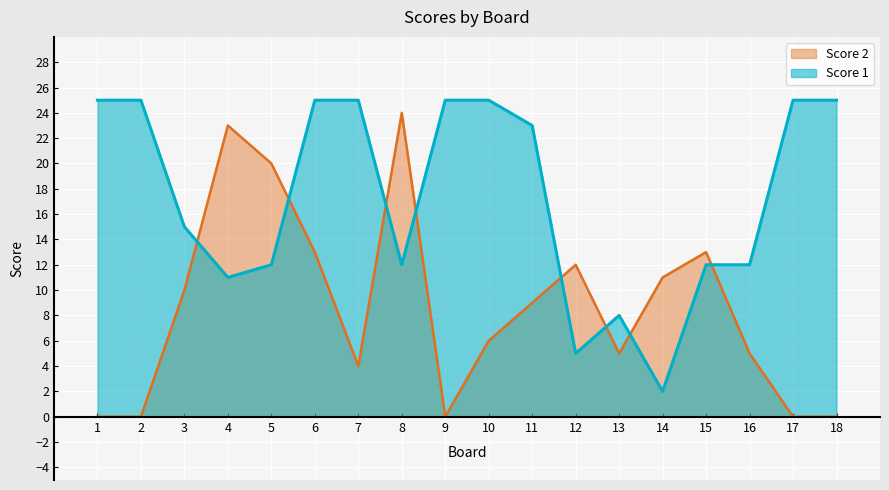

How many values in the Score 2 series are below 9?

9